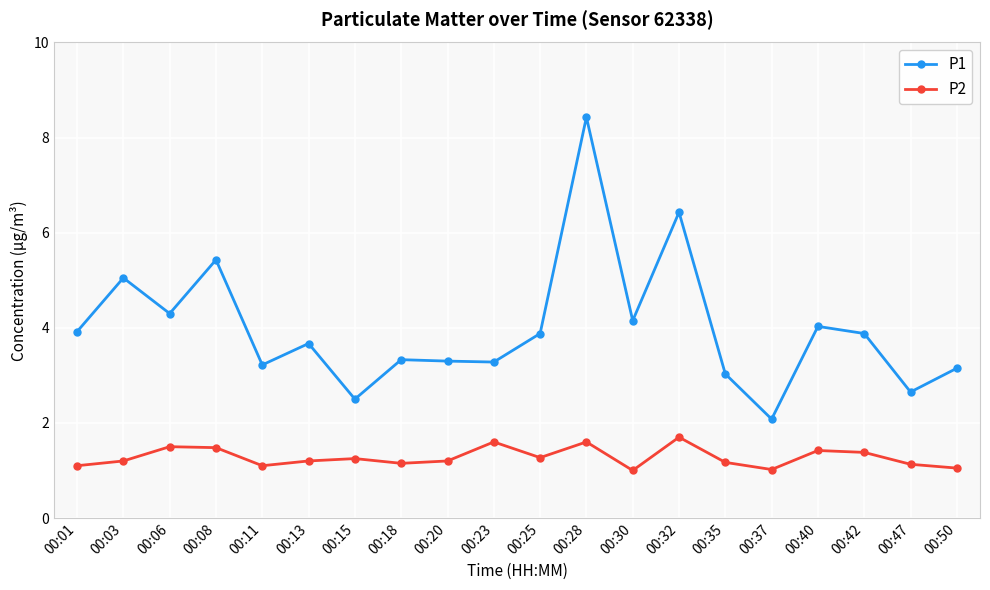

Between 00:15 and 00:35, which series saw the biggest shift?

P1